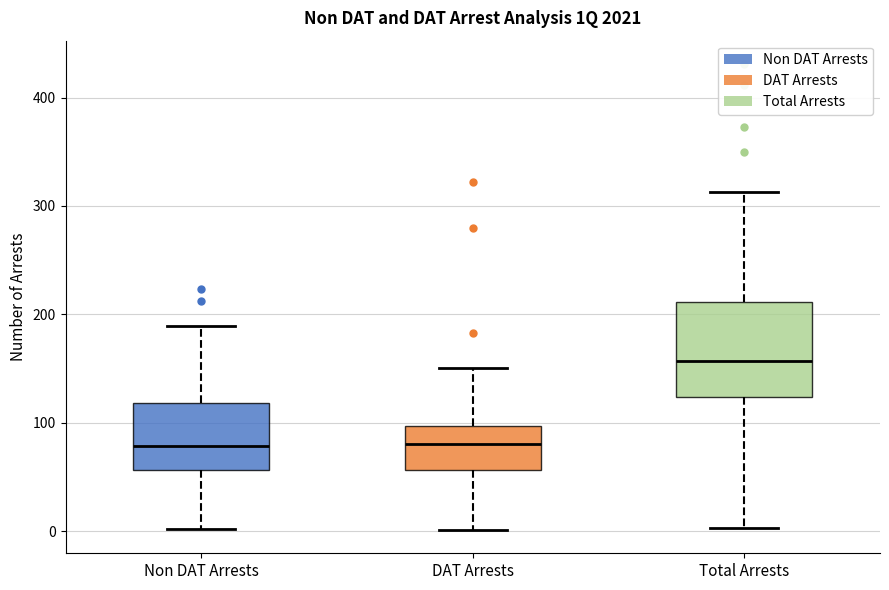

Which box is the tallest, from its lower edge to its upper edge?

Total Arrests